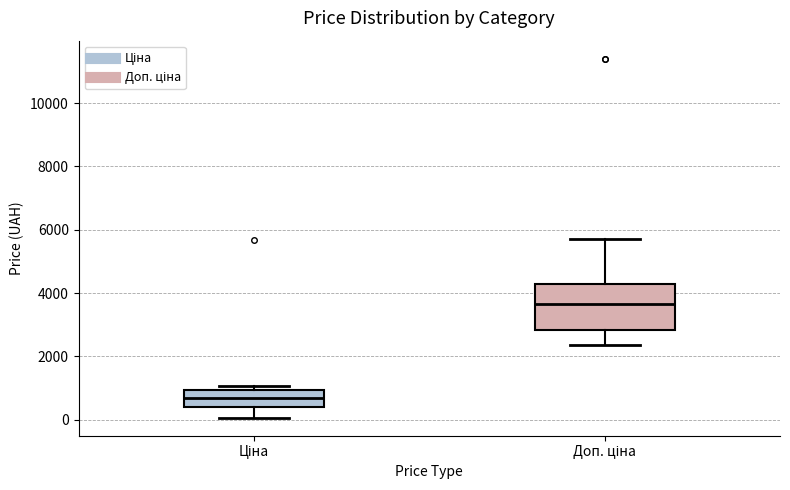

Which box is the tallest, from its lower edge to its upper edge?

Доп. ціна